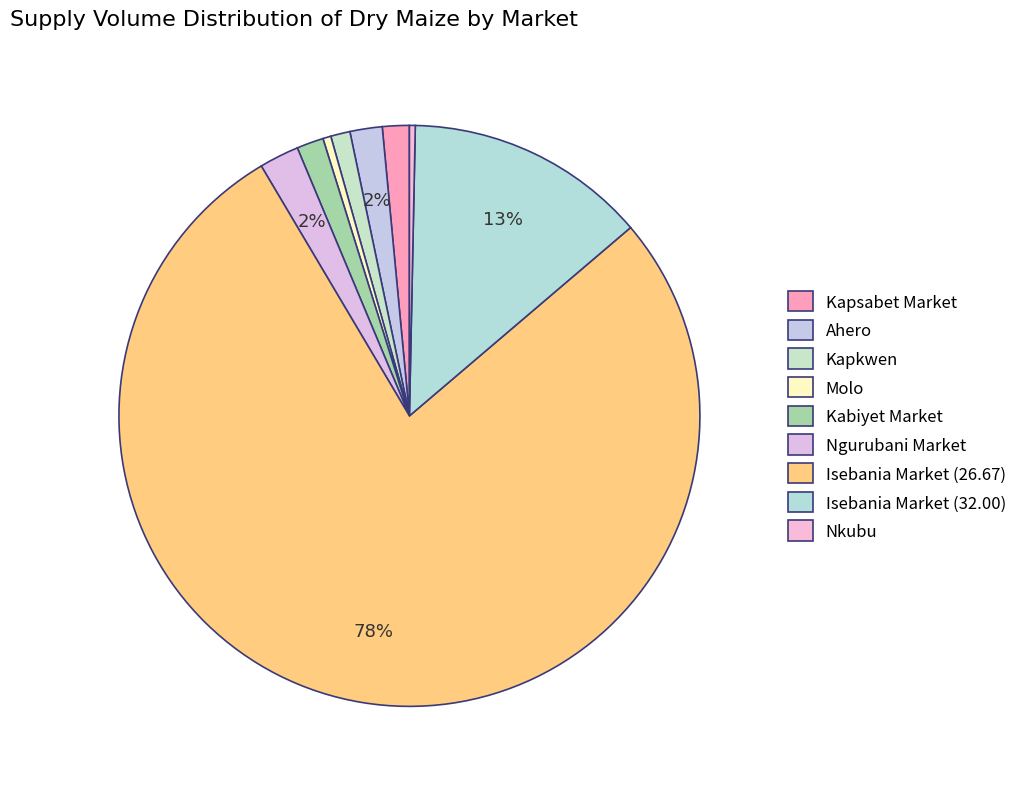

To the nearest percent, what is the difference between the largest and smallest slice percentages?

77%